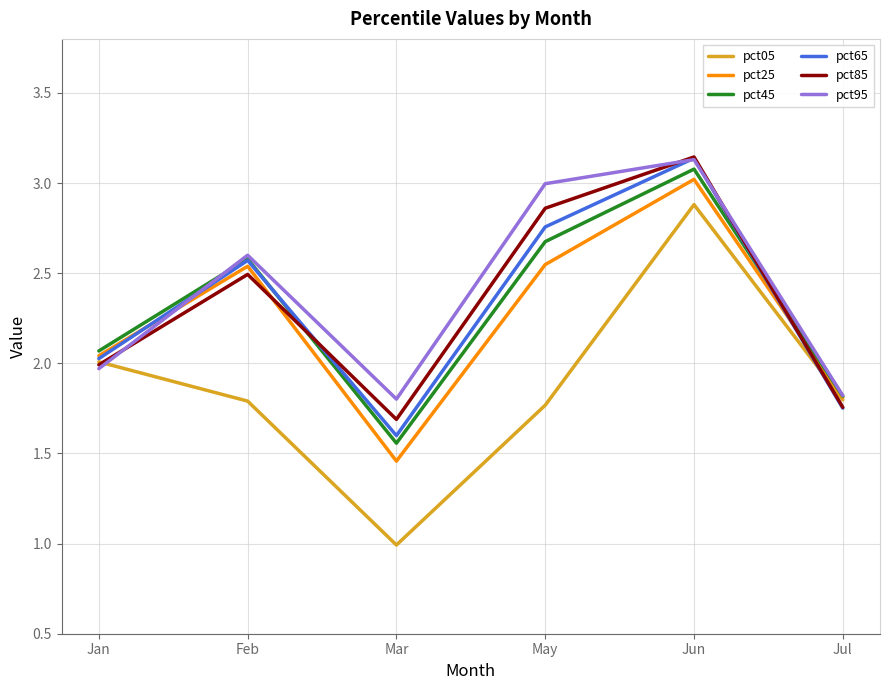

At how many categories does at least one series exceed 1?

6